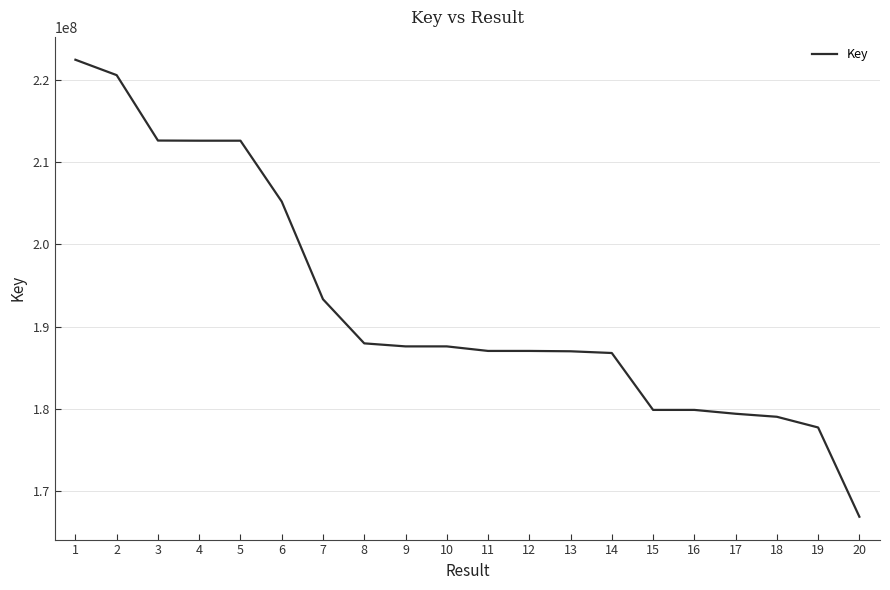

At which category does the chart reach its minimum across all series?

20